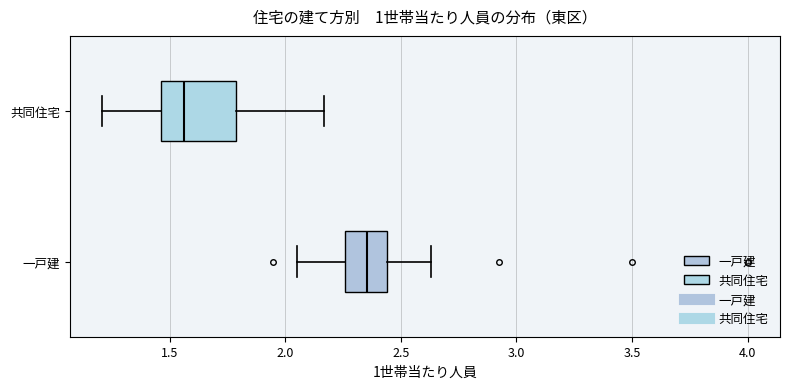

Which box has the furthest to the right median line?

一戸建